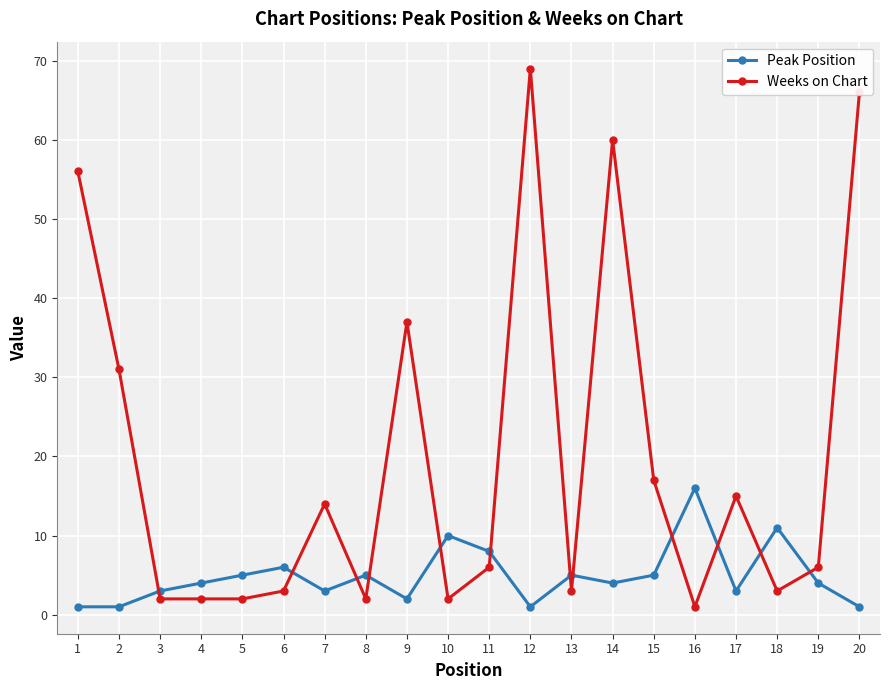

Which series has the largest range (max minus min)?

Weeks on Chart